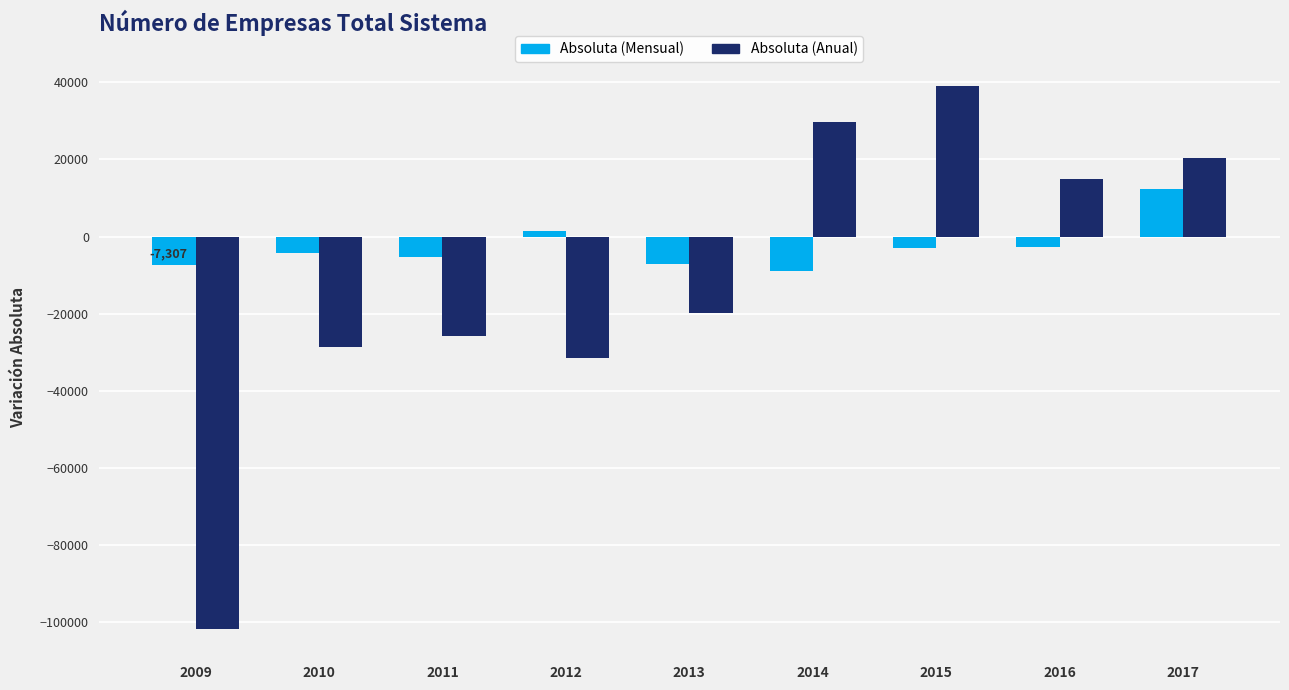

Where does the Absoluta (Anual) series first go above -19733?

2014